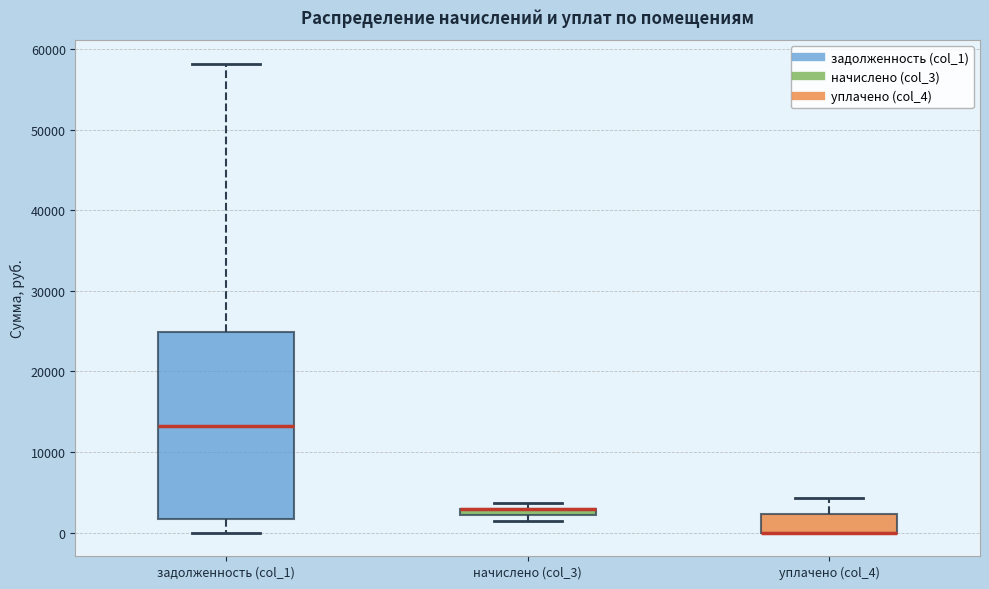

Where does the lower whisker of the box for задолженность (col_1) end on the y-axis? The values are not printed on the chart, so give them approximately, as read against the axis.

0